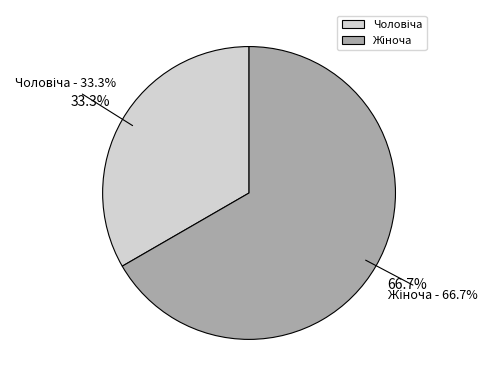

Which slice is the largest?

Жіноча